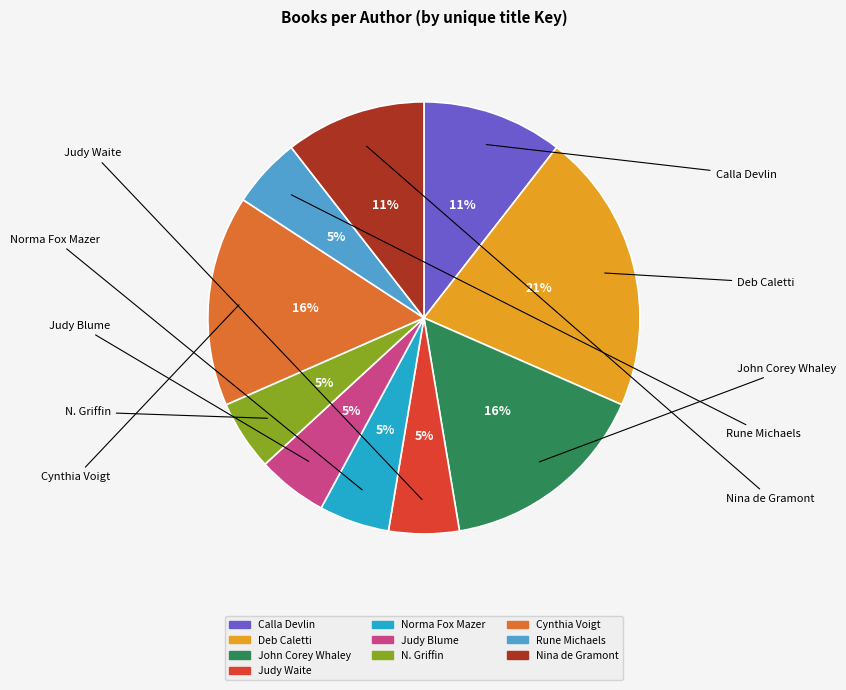

Rank the categories by value from highest to lowest.

Deb Caletti, John Corey Whaley, Cynthia Voigt, Calla Devlin, Nina de Gramont, Judy Waite, Norma Fox Mazer, Judy Blume, N. Griffin, Rune Michaels